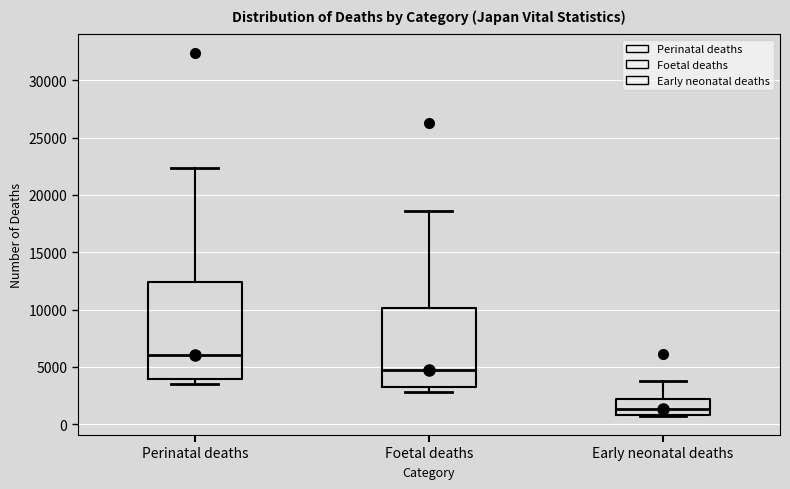

Which box is the tallest, from its lower edge to its upper edge?

Perinatal deaths